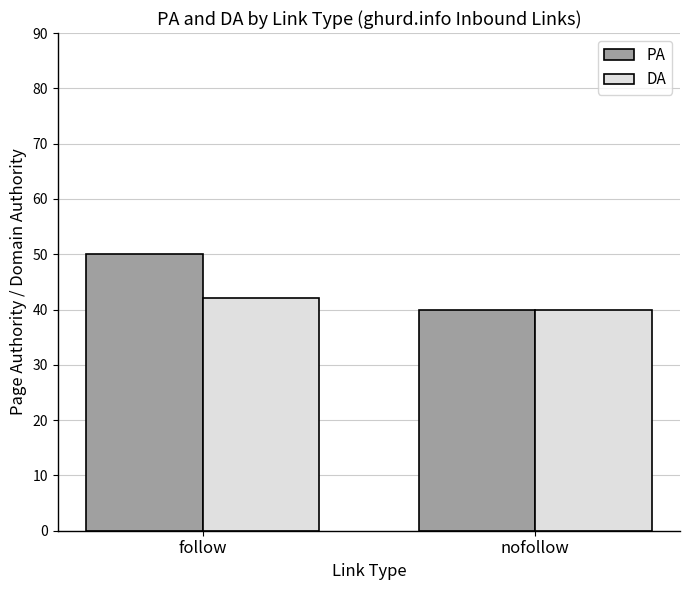

Reading left to right, extract all data points from this chart.

PA: follow=50	nofollow=40
DA: follow=42	nofollow=40